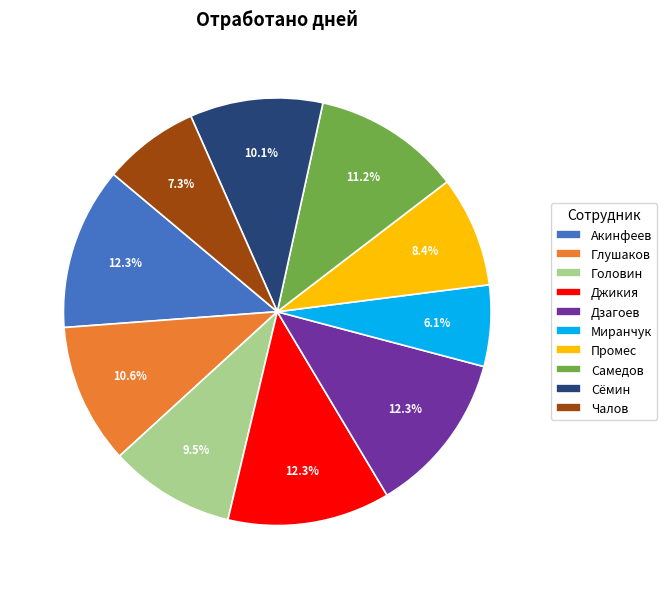

What is the smallest slice in the pie chart?

Миранчук